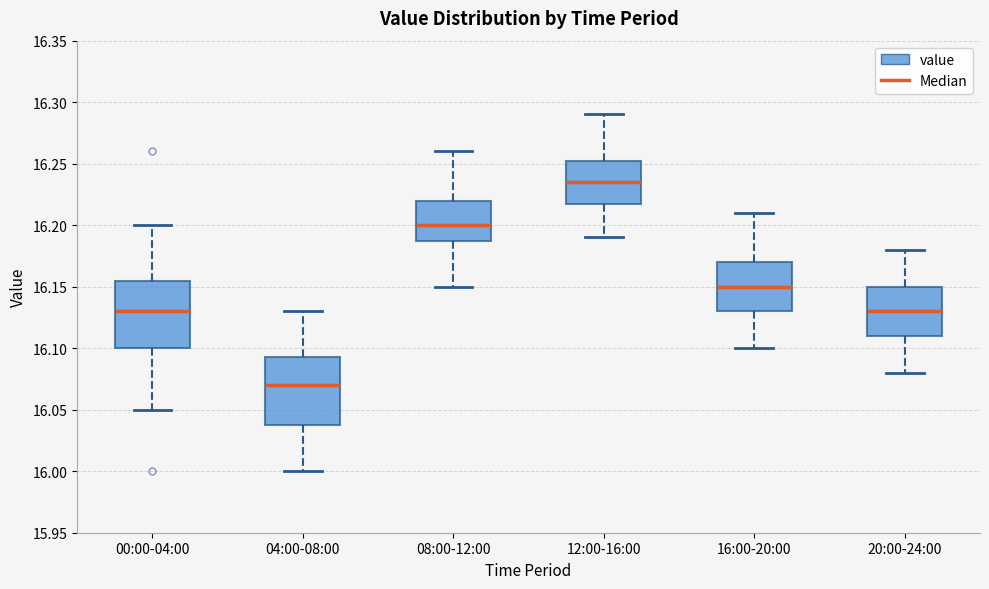

Reading left to right, read every box against the y-axis: the position of its median line, the range the box covers, and the ends of its whiskers. The values are not printed on the chart, so give them approximately, as read against the axis.

00:00-04:00: median 16.130, box 16.100 to 16.155, whiskers 16.050 to 16.200
04:00-08:00: median 16.070, box 16.040 to 16.095, whiskers 16.000 to 16.130
08:00-12:00: median 16.200, box 16.190 to 16.220, whiskers 16.150 to 16.260
12:00-16:00: median 16.235, box 16.220 to 16.255, whiskers 16.190 to 16.290
16:00-20:00: median 16.150, box 16.130 to 16.170, whiskers 16.100 to 16.210
20:00-24:00: median 16.130, box 16.110 to 16.150, whiskers 16.080 to 16.180